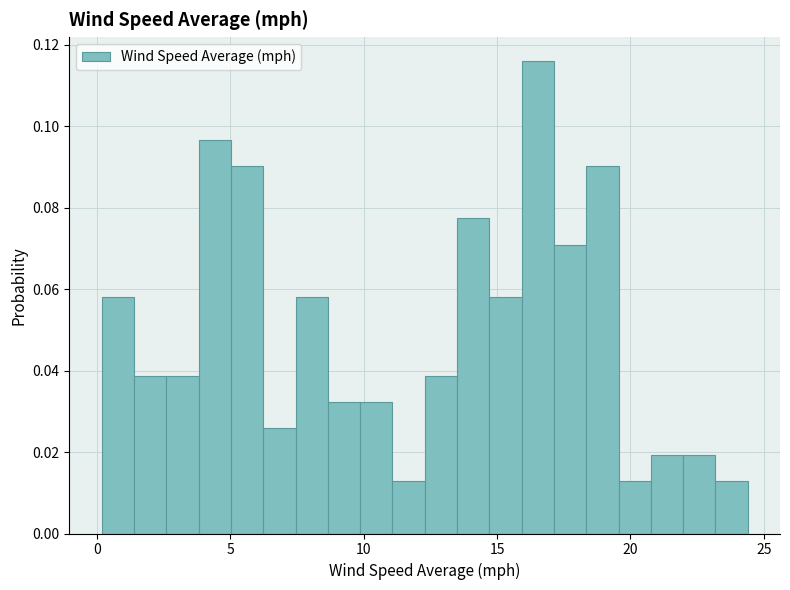

Read against the x-axis, roughly where is the centre of the tallest bar?

16.5